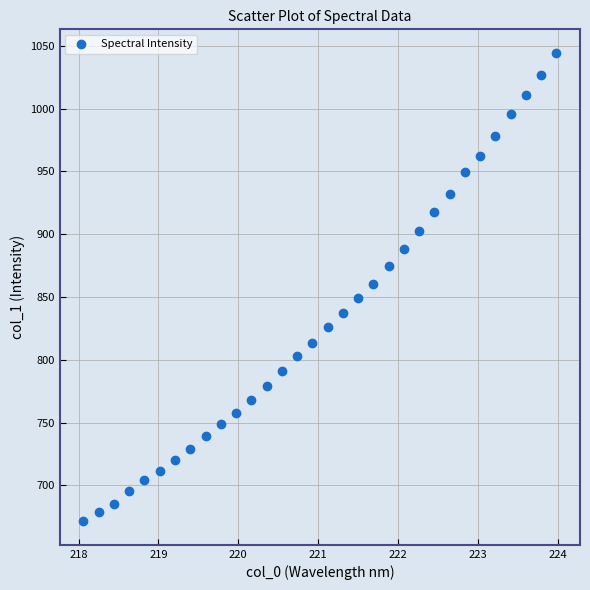

What is the range of Y values (max minus min)?

373.0